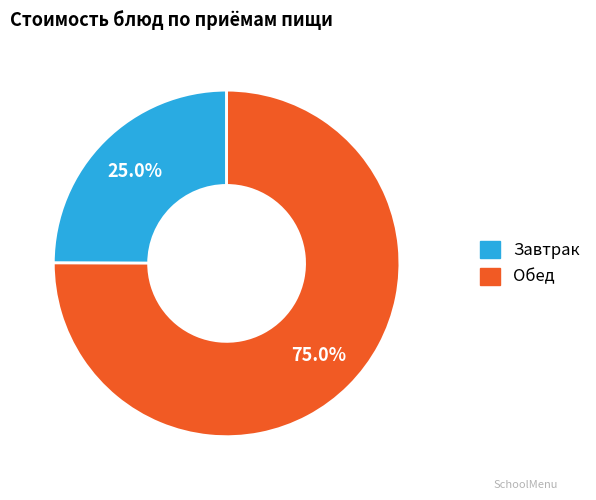

Does any single category account for the majority?

Yes